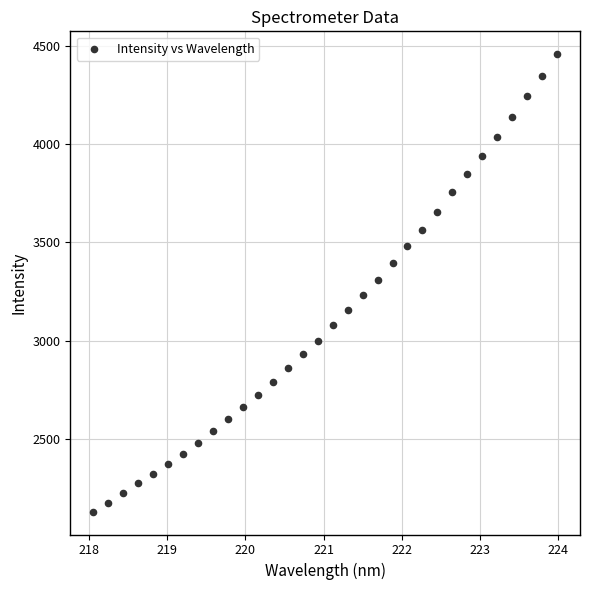

What is the range of X values (max minus min)?

5.9